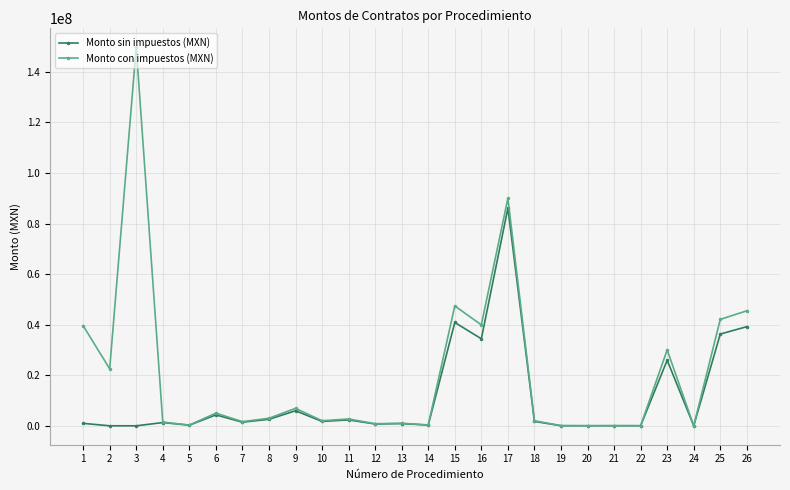

What is the difference between the maximum and second lowest values in the Monto con impuestos (MXN) series?

149689208.8